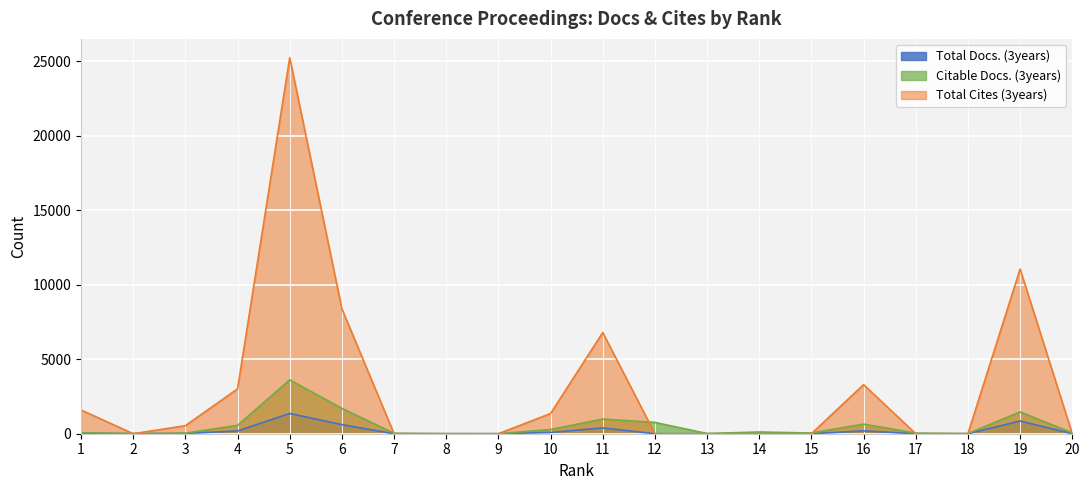

The value of Citable Docs. (3years) at 9 is -1488. True or false?

False